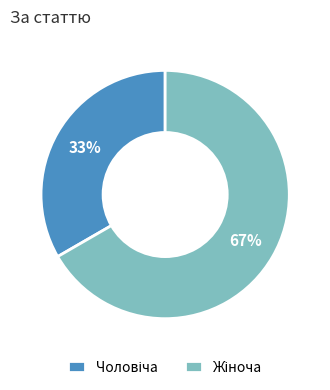

Does any single category account for the majority?

Yes